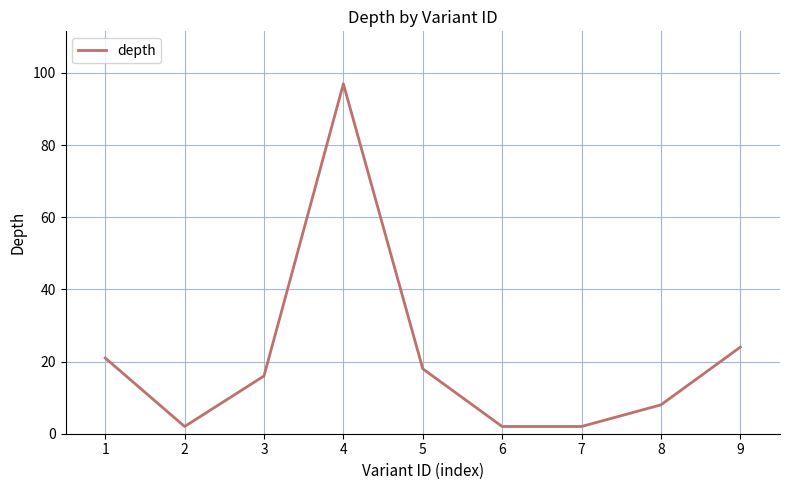

At which category does the data reach its first local valley?

2